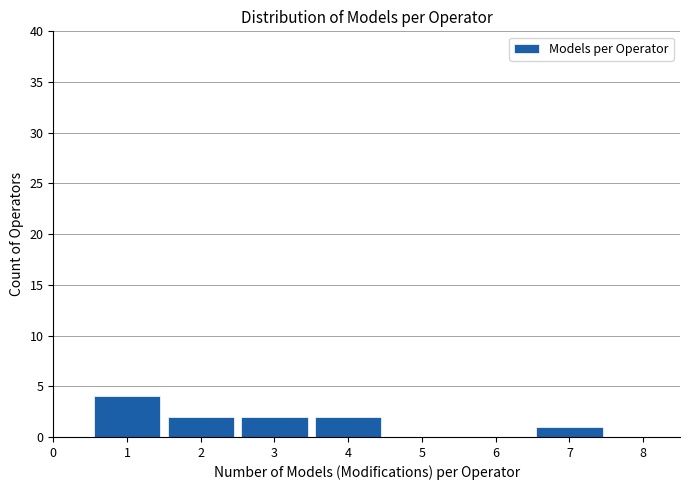

What is the height of the bar covering 2.5 to 3.5 on the x-axis? The values are not printed on the chart, so give them approximately, as read against the axis.

2